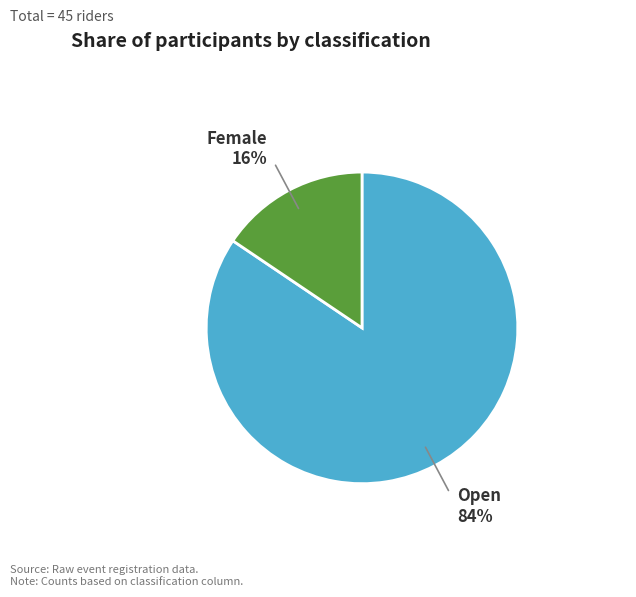

What is the smallest slice in the pie chart?

Female